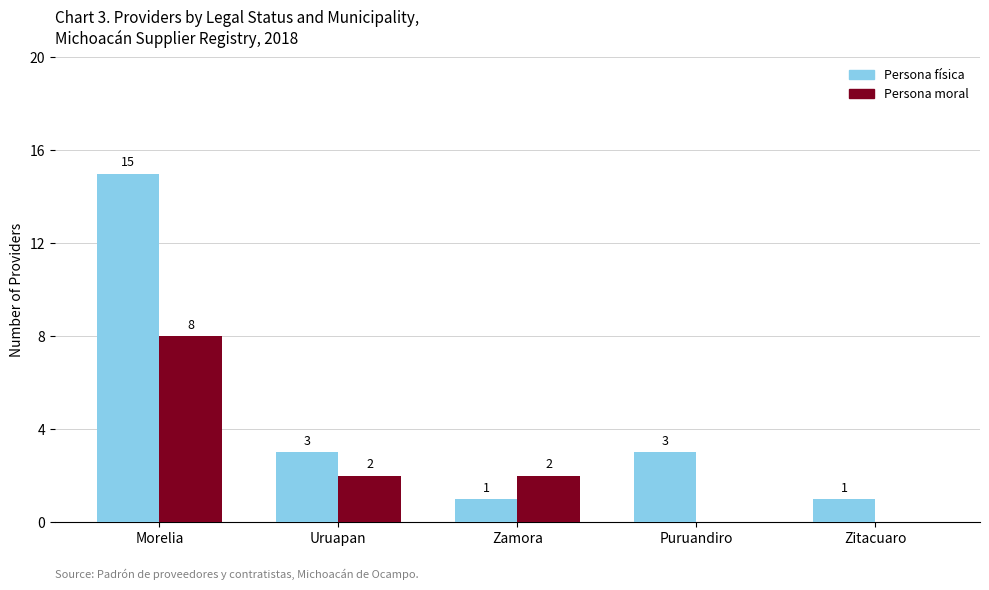

Which series has the largest total across all categories?

Persona física